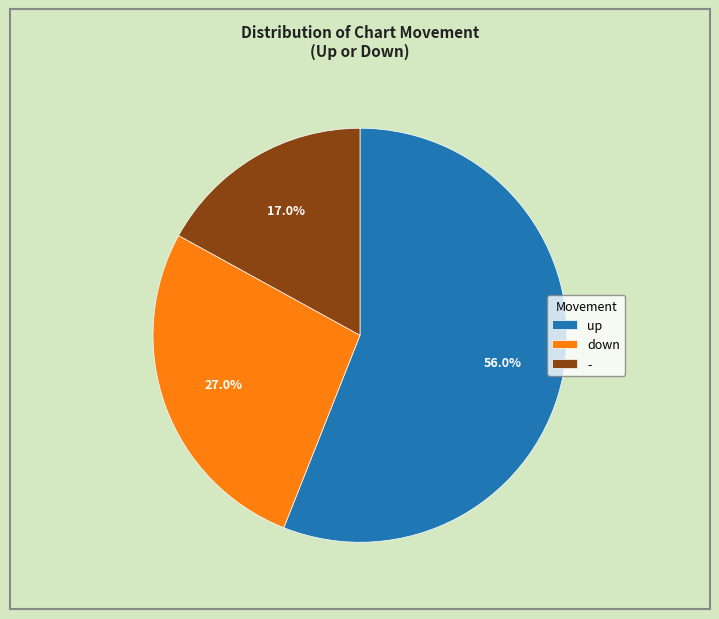

To the nearest percent, what is the difference between the largest and smallest slice percentages?

39%